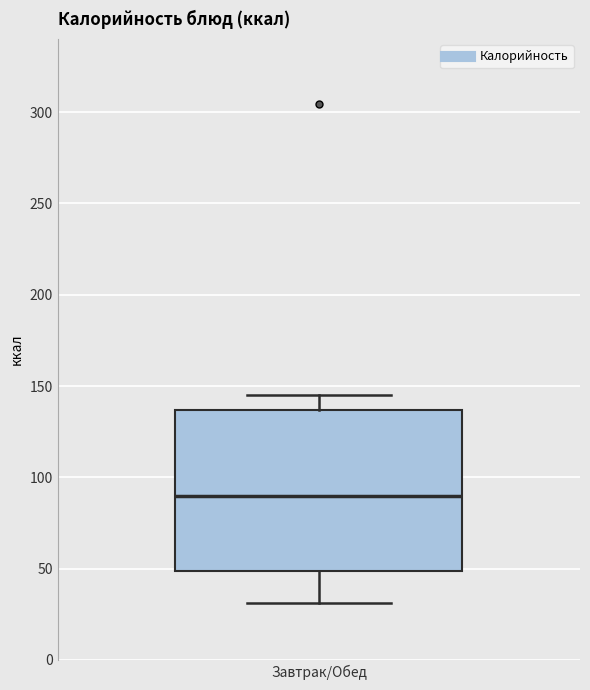

Read this box plot against the y-axis: the position of the median line, the range covered by the box, and the ends of both whiskers. The values are not printed on the chart, so give them approximately, as read against the axis.

median 90, box 50 to 135, whiskers 30 to 145